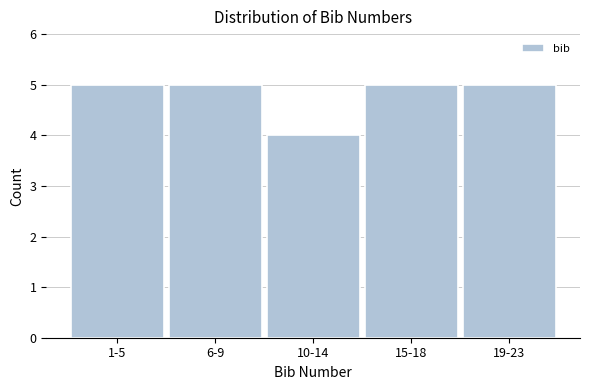

Reading left to right, list all the values displayed in this chart.

1-5=5	6-9=5	10-14=4	15-18=5	19-23=5